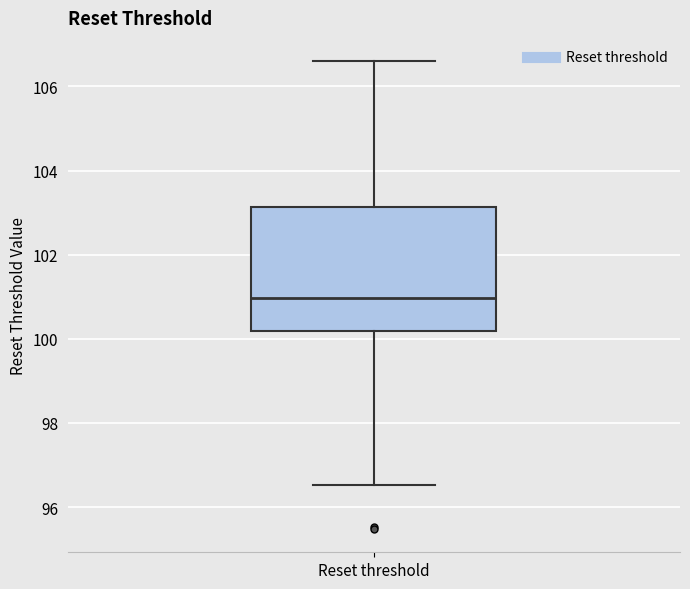

Transcribe this box plot: give where the median line is, the range the box spans, and where the two whiskers end, as read against the y-axis. The values are not printed on the chart, so give them approximately, as read against the axis.

median 101.0, box 100.2 to 103.2, whiskers 96.6 to 106.6